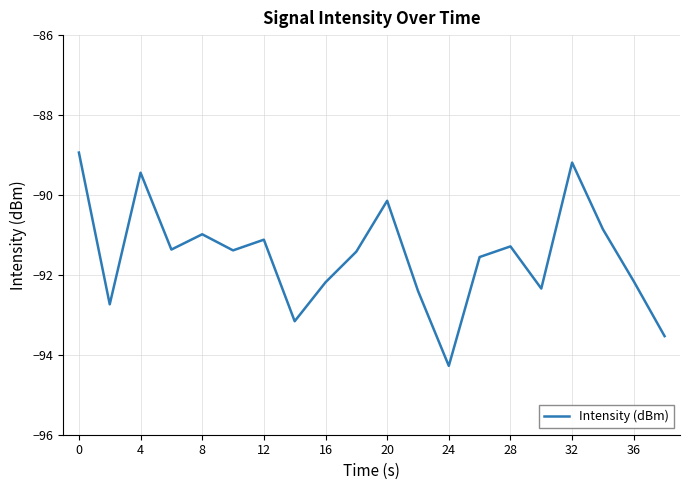

What is the maximum value shown in the chart?

-88.9